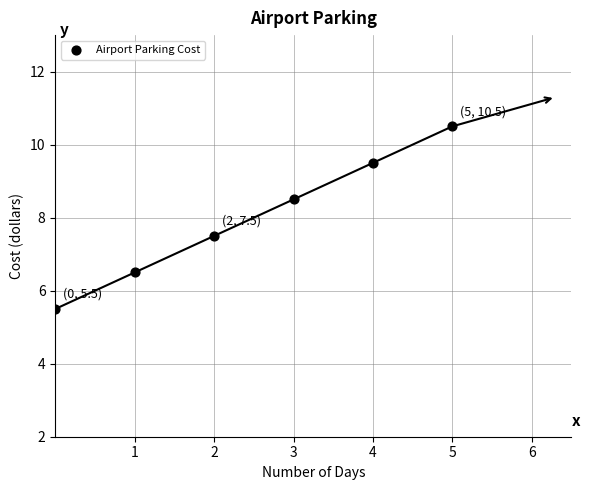

What is the range of Y values (max minus min)?

5.0